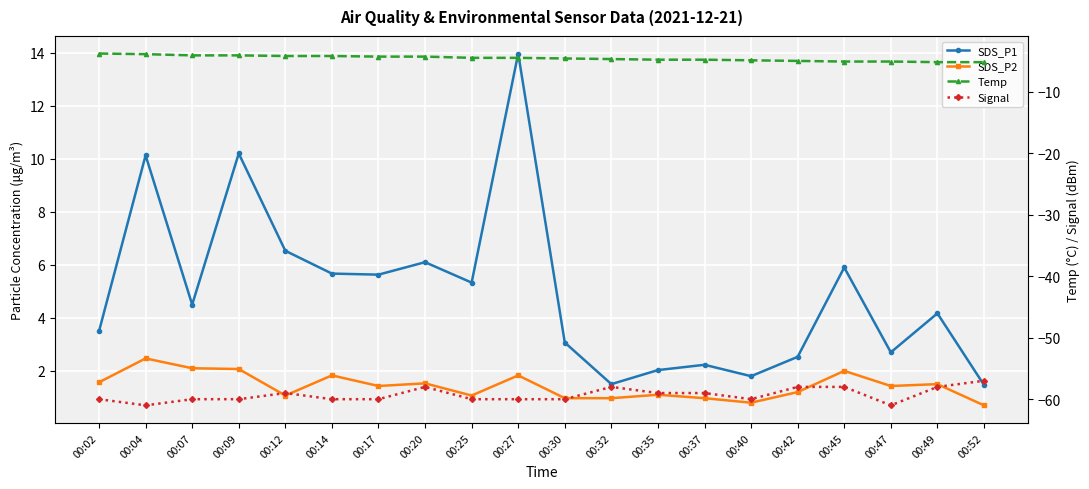

The Signal series shows -81.8 at 00:32. True or false?

False